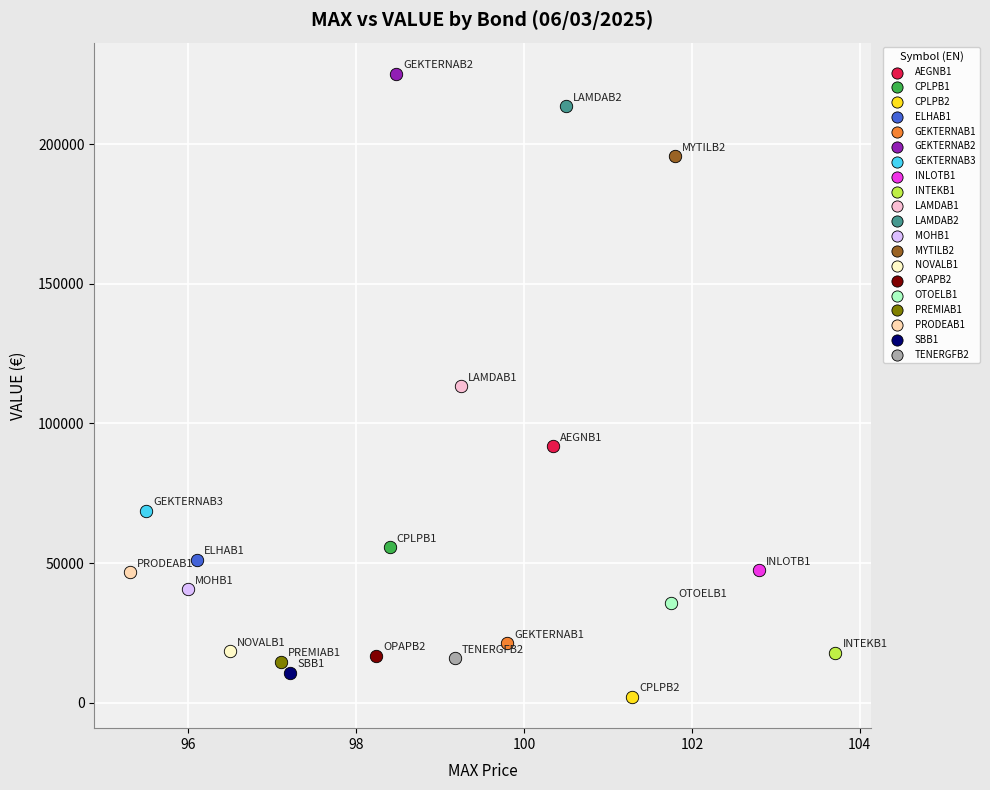

What are all the series names shown in the legend?

AEGNB1, CPLPB1, CPLPB2, ELHAB1, GEKTERNAB1, GEKTERNAB2, GEKTERNAB3, INLOTB1, INTEKB1, LAMDAB1, LAMDAB2, MOHB1, MYTILB2, NOVALB1, OPAPB2, OTOELB1, PREMIAB1, PRODEAB1, SBB1, TENERGFB2